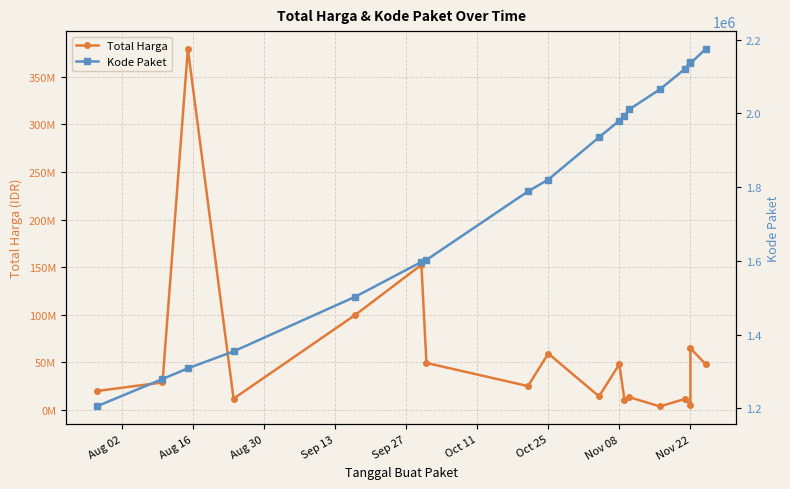

True or false: Total Harga has a value of 5093000 at Nov 22.

True